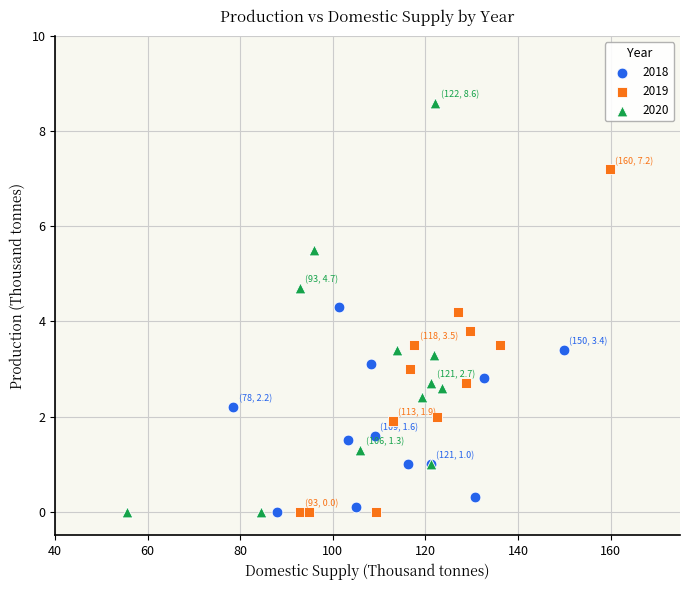

Which series reaches the maximum Y coordinate?

2020